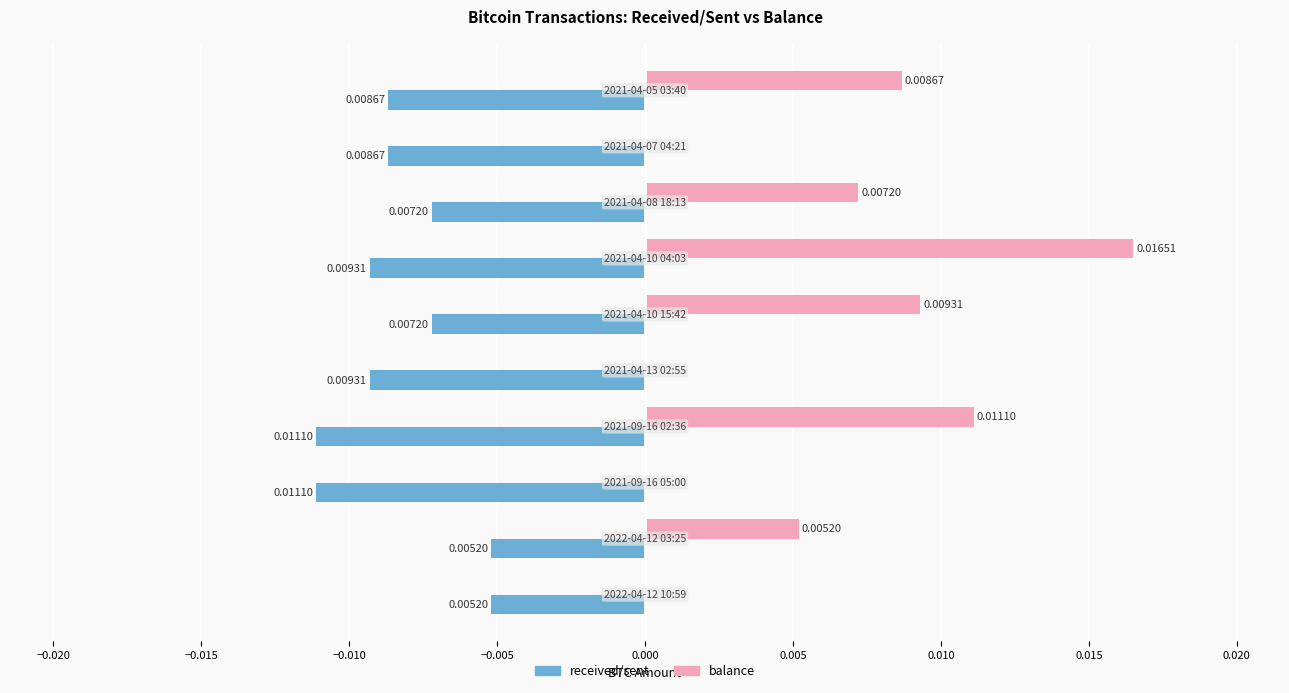

What are all the series names shown in the legend?

received/sent, balance